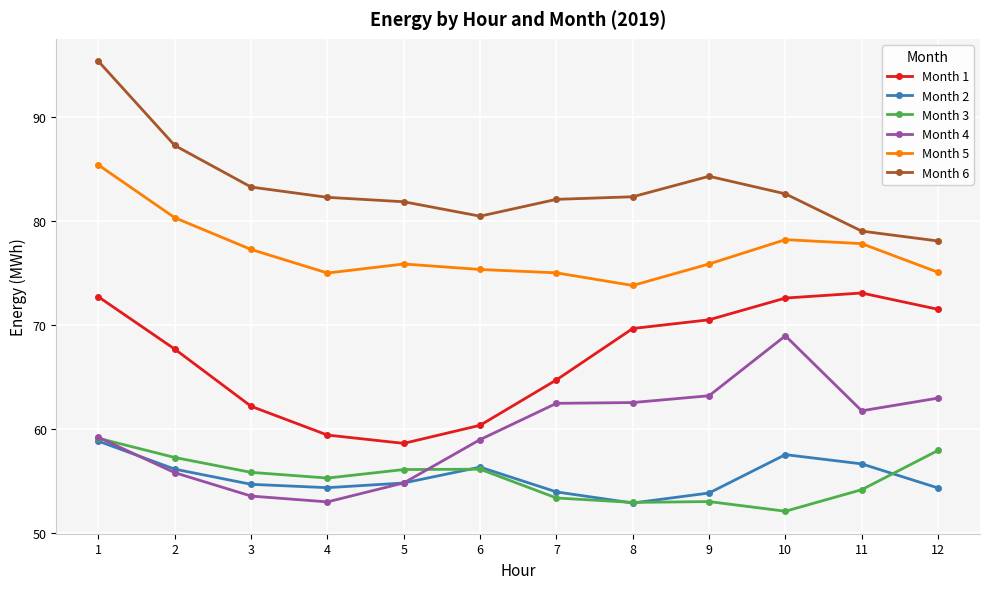

Which category has the highest value in the Month 4 series?

10